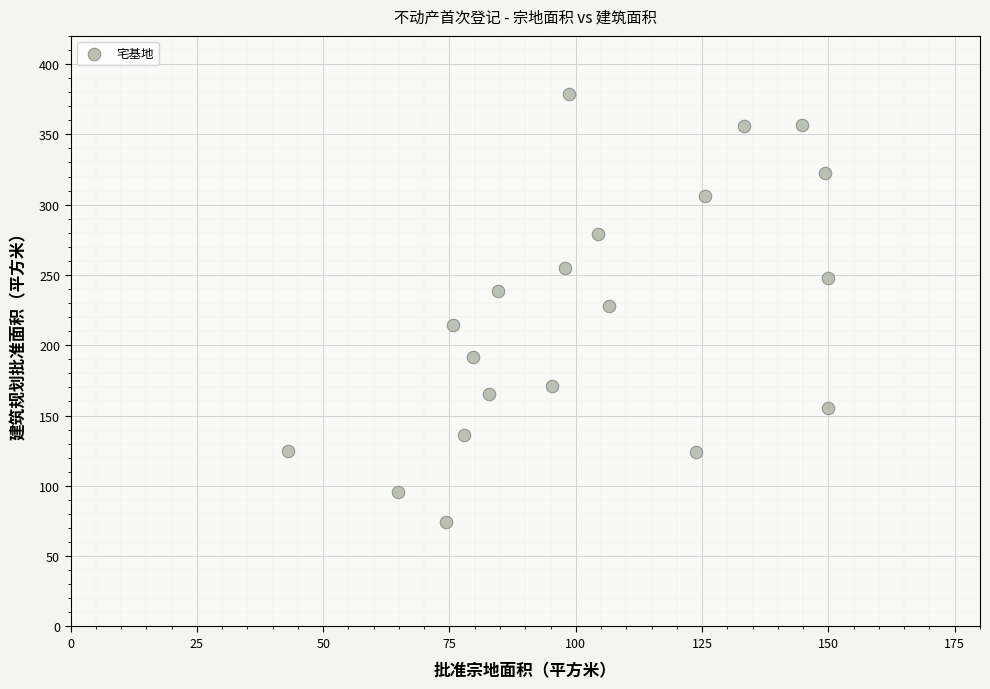

What is the range of X values (max minus min)?

106.9